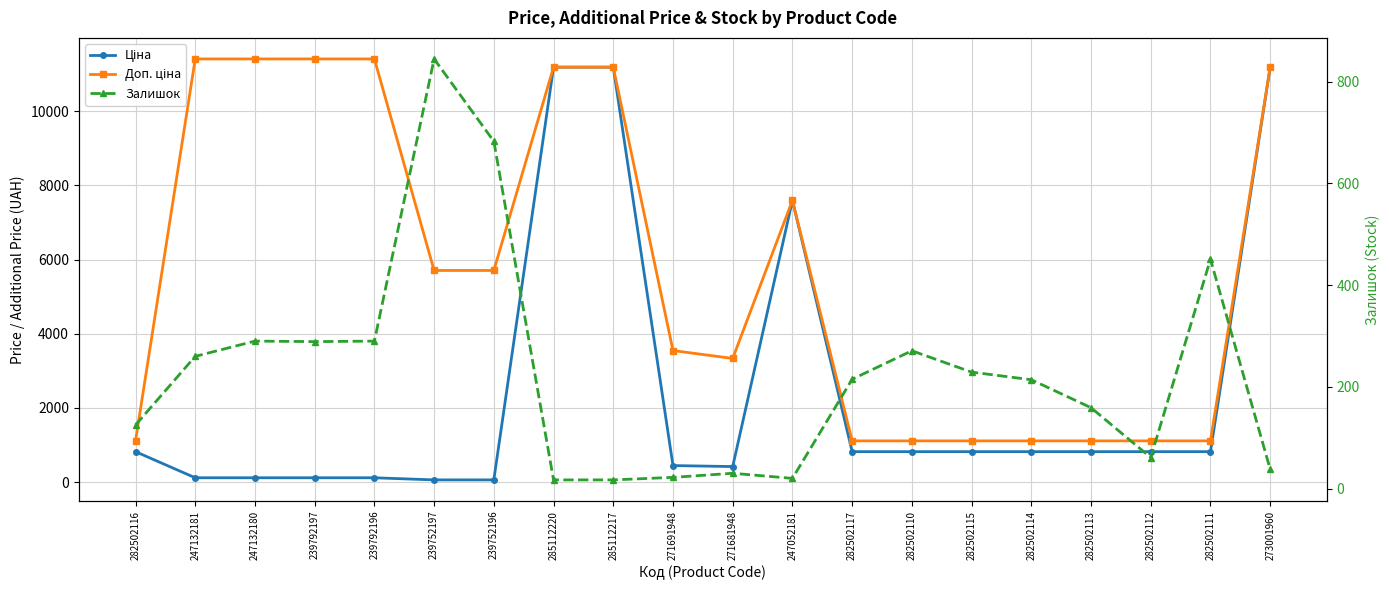

Reading left to right, list all the values displayed in this chart.

Ціна: 282502116=818.5	247132181=114.1	247132180=114.1	239792197=114.1	239792196=114.1	239752197=57.0	239752196=57.0	285112220=11188.2	285112217=11188.2	271691948=443.1	271681948=416.6	247052181=7596.5	282502117=818.5	282502110=818.5	282502115=818.5	282502114=818.5	282502113=818.5	282502112=818.5	282502111=818.5	273001960=11188.2
Доп. ціна: 282502116=1109.2	247132181=11410.0	247132180=11410.0	239792197=11410.0	239792196=11410.0	239752197=5705.0	239752196=5705.0	285112220=11188.2	285112217=11188.2	271691948=3545.0	271681948=3332.5	247052181=7596.5	282502117=1109.2	282502110=1109.2	282502115=1109.2	282502114=1109.2	282502113=1109.2	282502112=1109.2	282502111=1109.2	273001960=11188.2
Залишок: 282502116=125.0	247132181=260.0	247132180=290.0	239792197=289.0	239792196=290.0	239752197=845.0	239752196=683.0	285112220=17.0	285112217=17.0	271691948=22.0	271681948=30.0	247052181=20.0	282502117=215.0	282502110=271.0	282502115=229.0	282502114=214.0	282502113=159.0	282502112=61.0	282502111=451.0	273001960=38.0